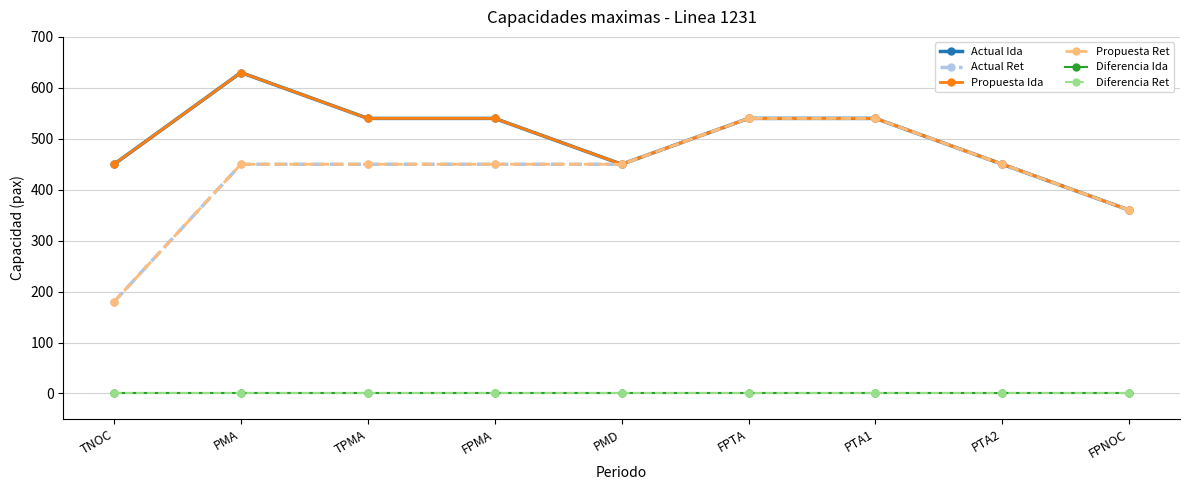

At PMA, list the series in order from smallest to largest.

Diferencia Ida, Diferencia Ret, Actual Ret, Propuesta Ret, Actual Ida, Propuesta Ida